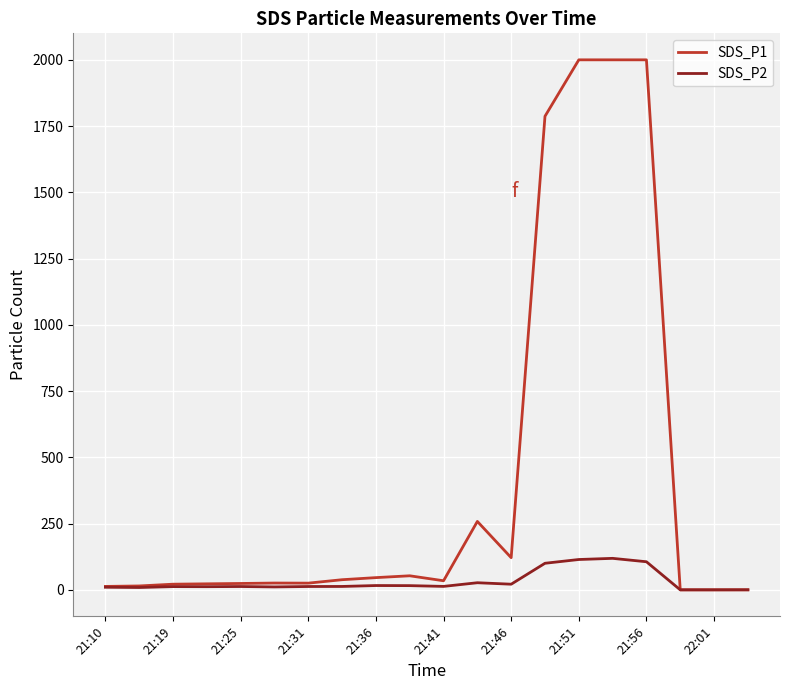

What are all the series names shown in the legend?

SDS_P1, SDS_P2